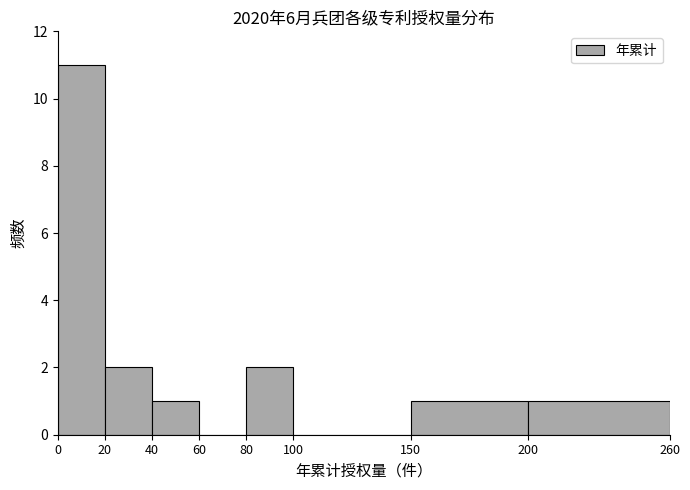

Reading left to right, transcribe this chart: for each bar, give the range it covers on the x-axis and its height. The values are not printed on the chart, so give them approximately, as read against the axis.

0 to 20: 11
20 to 40: 2
40 to 60: 1
60 to 80: 0
80 to 100: 2
100 to 150: 0
150 to 200: 1
200 to 260: 1